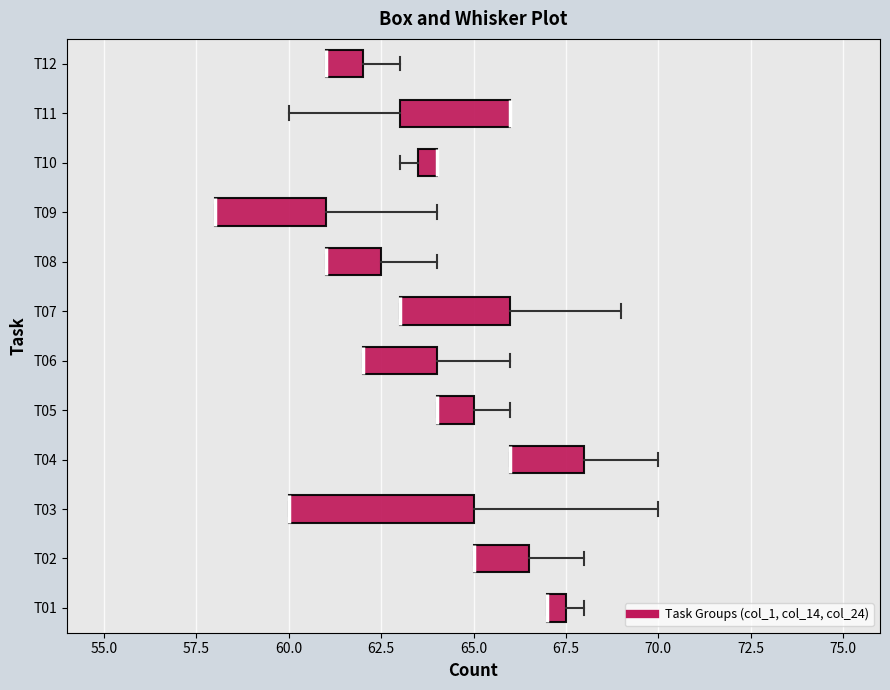

Where does the right whisker of the box for T03 end on the x-axis? The values are not printed on the chart, so give them approximately, as read against the axis.

70.0